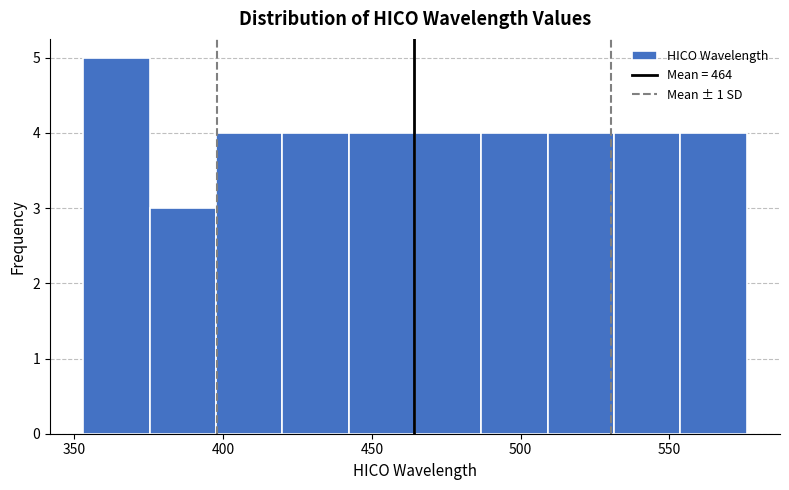

Reading left to right, list every bar in this chart as the range it spans on the x-axis followed by its height. Neither the bar edges nor the heights are printed on the chart, so give them approximately, as read against the axes.

355 to 375: 5
375 to 400: 3
400 to 420: 4
420 to 440: 4
440 to 465: 4
465 to 485: 4
485 to 510: 4
510 to 530: 4
530 to 555: 4
555 to 575: 4